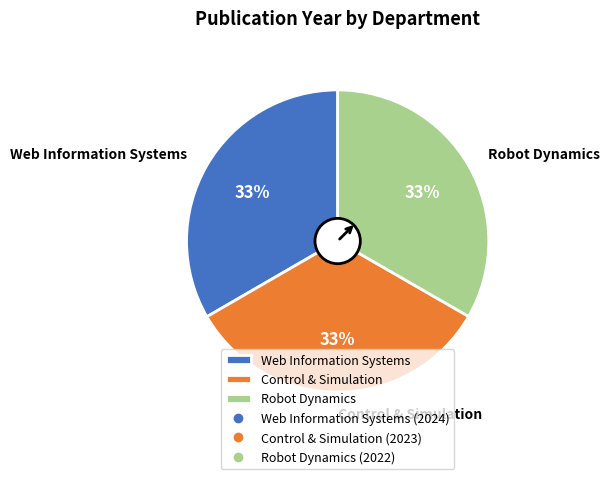

Is it true that Control & Simulation is 43% of the pie?

False